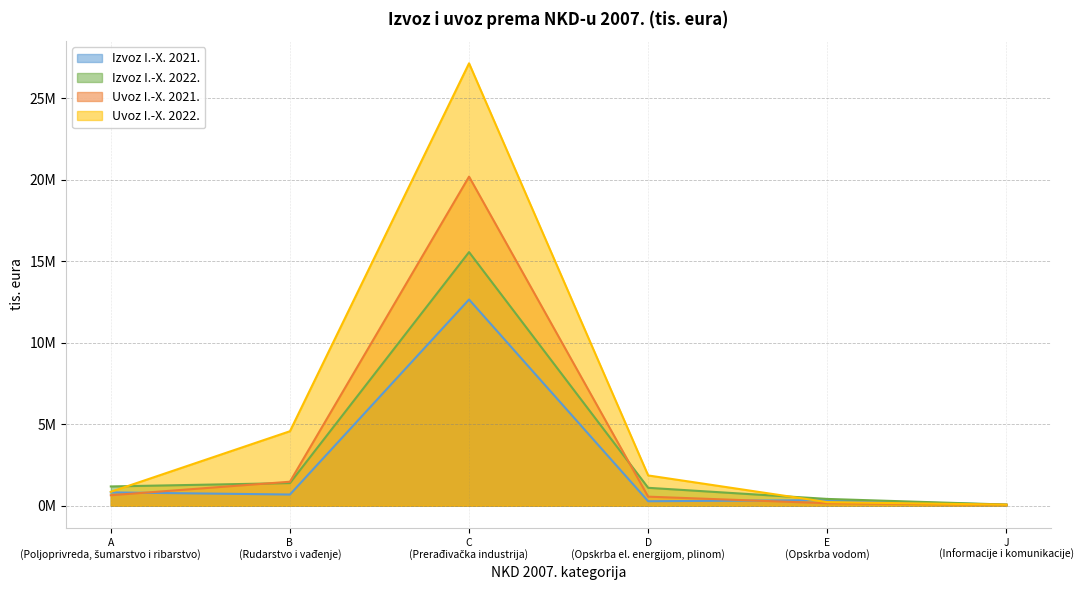

What is the greatest value displayed?

27152017